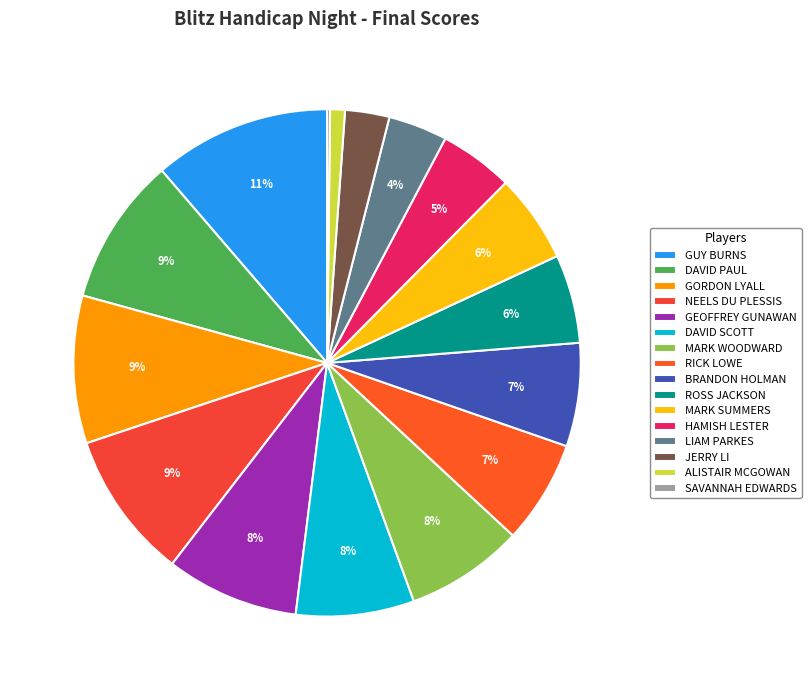

Do MARK WOODWARD and LIAM PARKES together represent more than half of the pie?

No